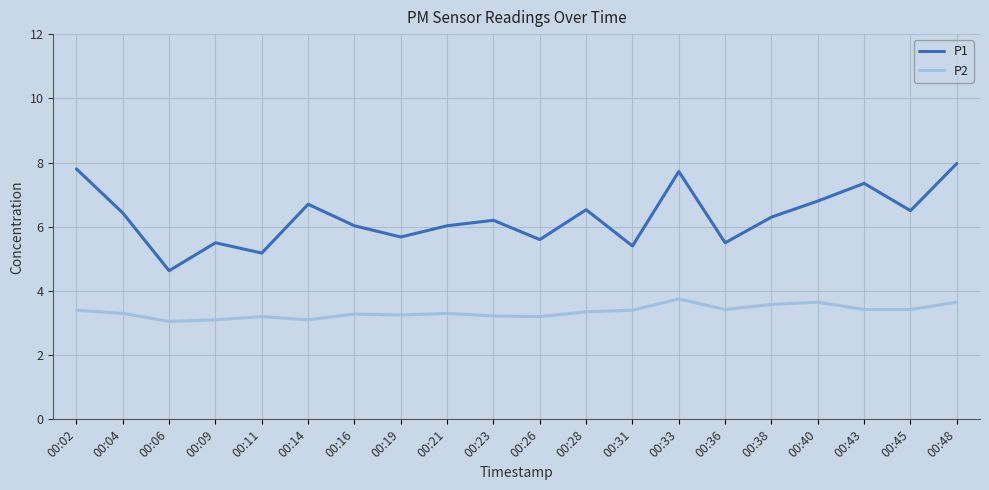

List the series in order of their peak value, highest first.

P1, P2